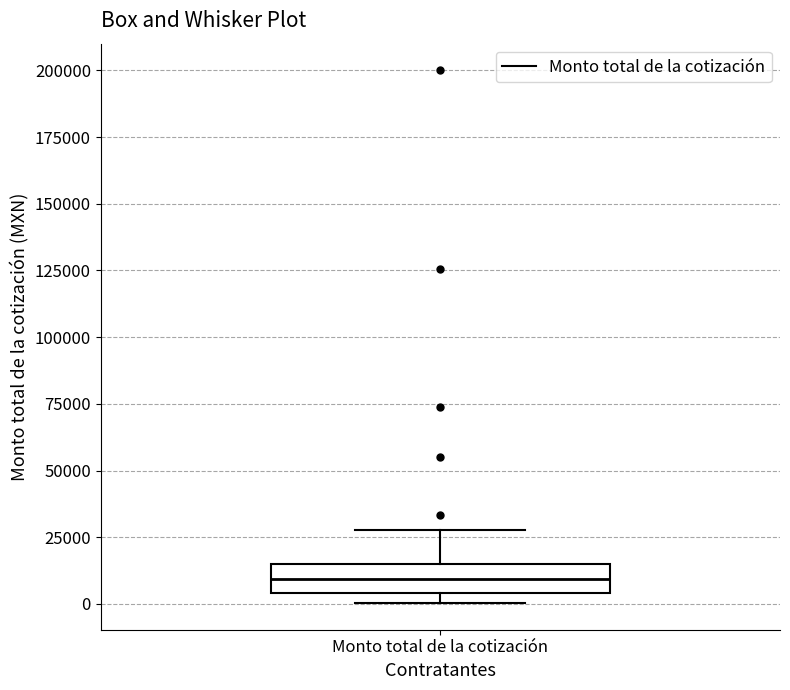

Transcribe this box plot: give where the median line is, the range the box spans, and where the two whiskers end, as read against the y-axis. The values are not printed on the chart, so give them approximately, as read against the axis.

median 10000, box 5000 to 15000, whiskers 0 to 30000